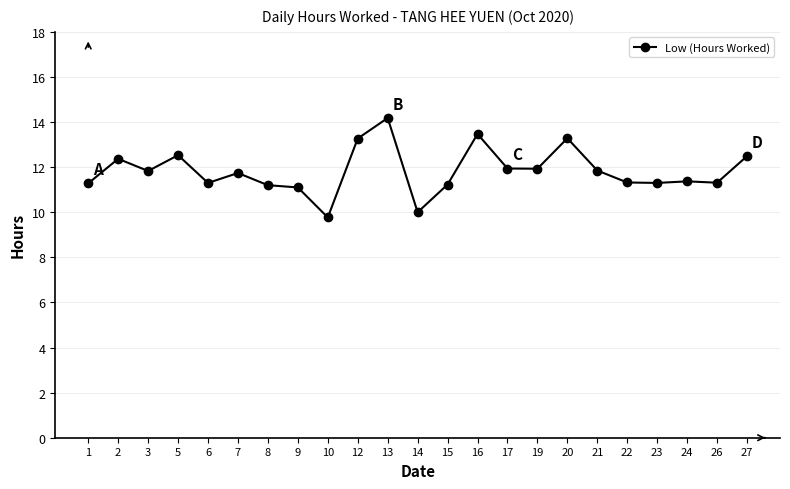

What is the approximate value at 24?

11.4